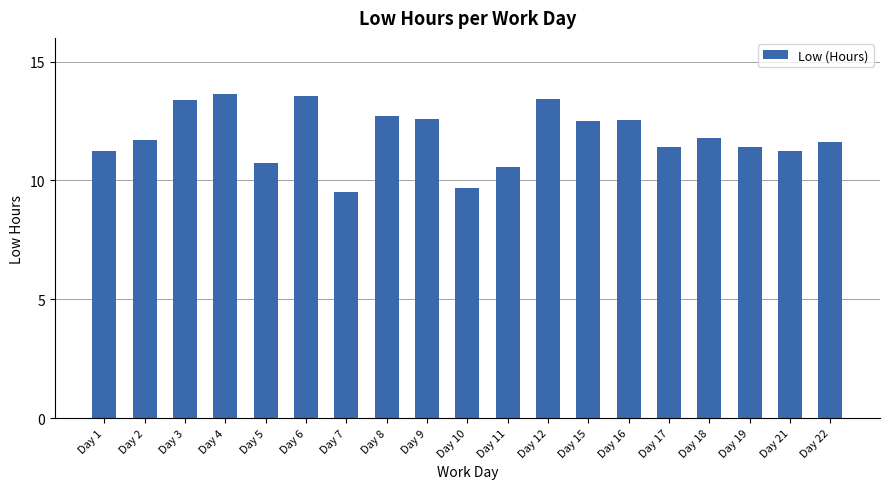

What is the difference between the values at Day 17 and Day 12?

2.0